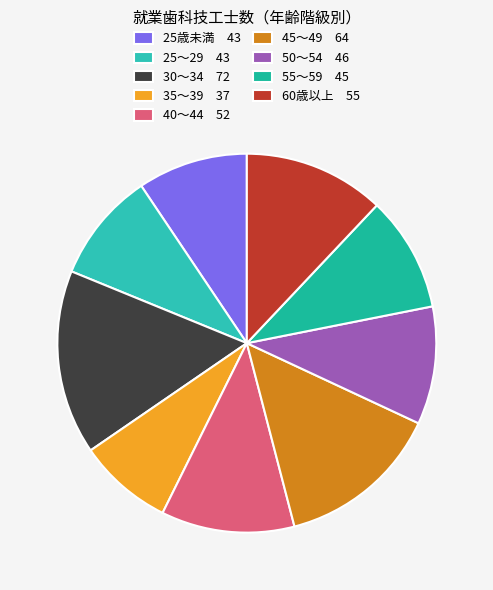

Count the number of slices in the pie.

9